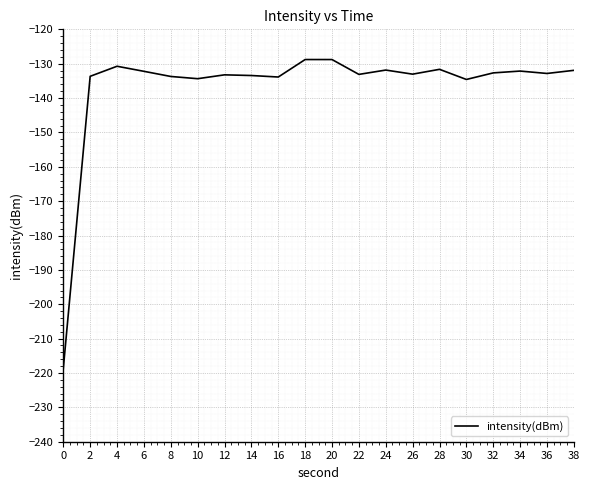

Does the chart display data point markers on the line(s)?

No